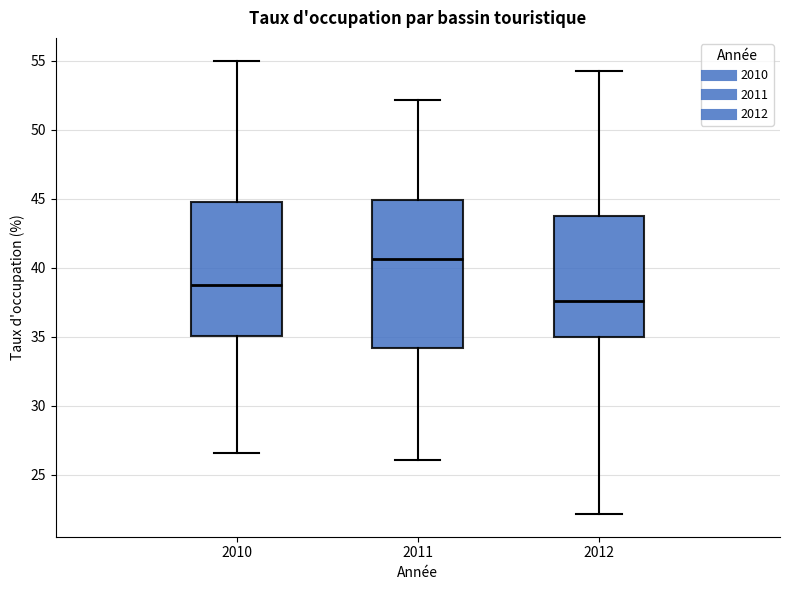

Reading left to right, transcribe this box plot: for each box, give where its median line is, the range the box spans, and where its two whiskers end, as read against the y-axis. The values are not printed on the chart, so give them approximately, as read against the axis.

2010: median 39.0, box 35.0 to 45.0, whiskers 26.5 to 55.0
2011: median 40.5, box 34.0 to 45.0, whiskers 26.0 to 52.0
2012: median 37.5, box 35.0 to 44.0, whiskers 22.0 to 54.5